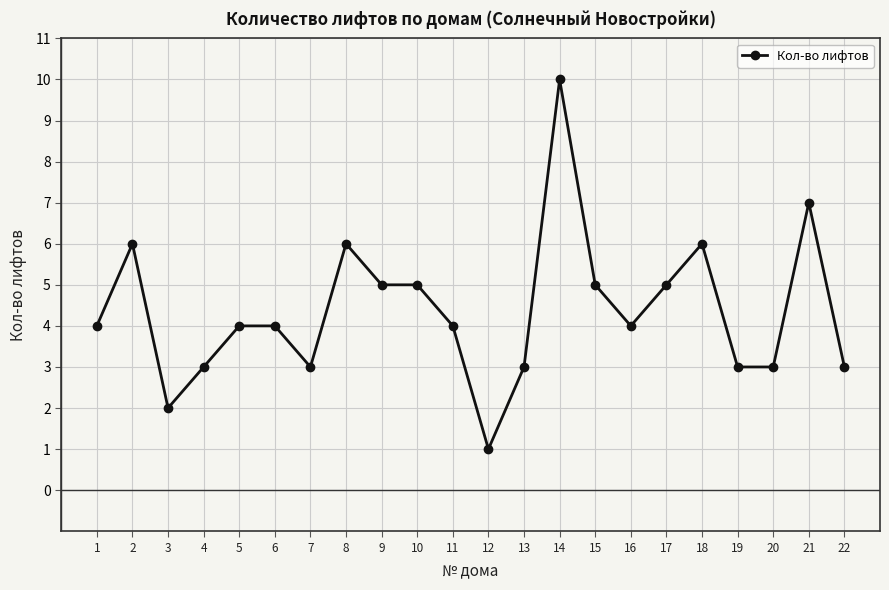

Reading left to right, extract all data points from this chart.

4	6	2	3	4	4	3	6	5	5	4	1	3	10	5	4	5	6	3	3	7	3